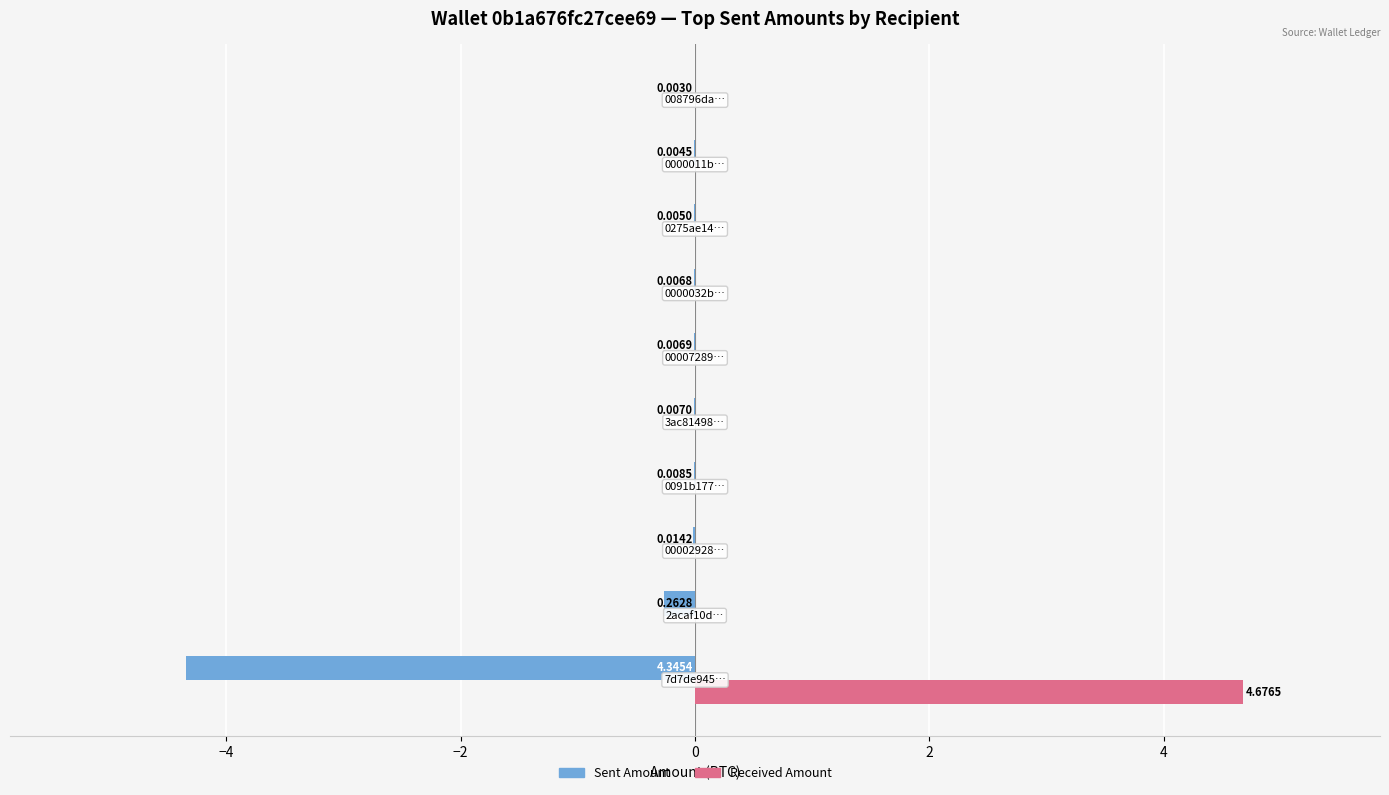

Which series has the largest total across all categories?

Received Amount